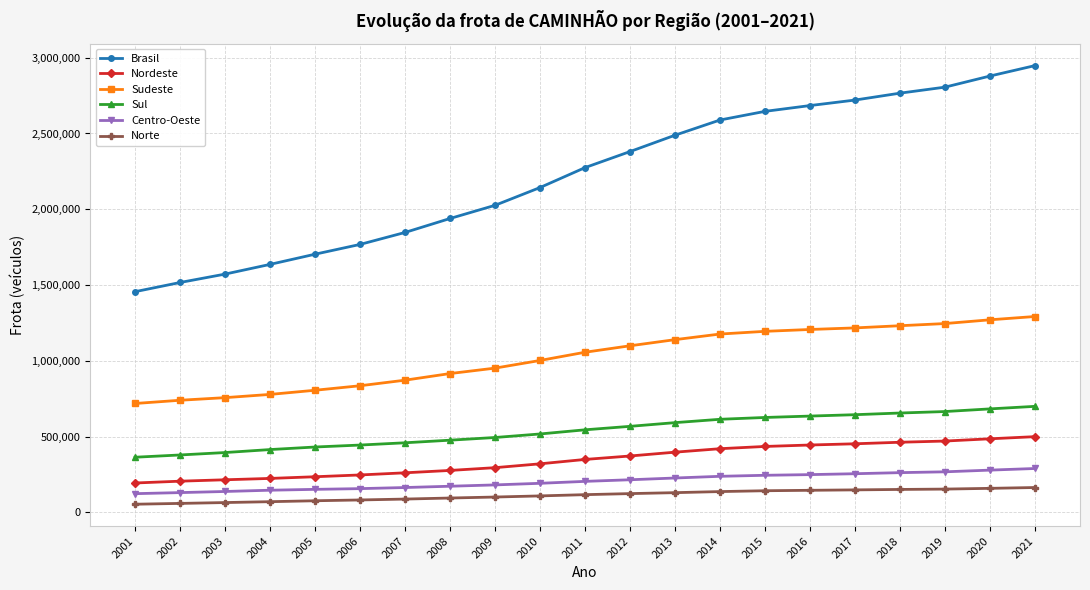

Which series has the largest total across all categories?

Brasil